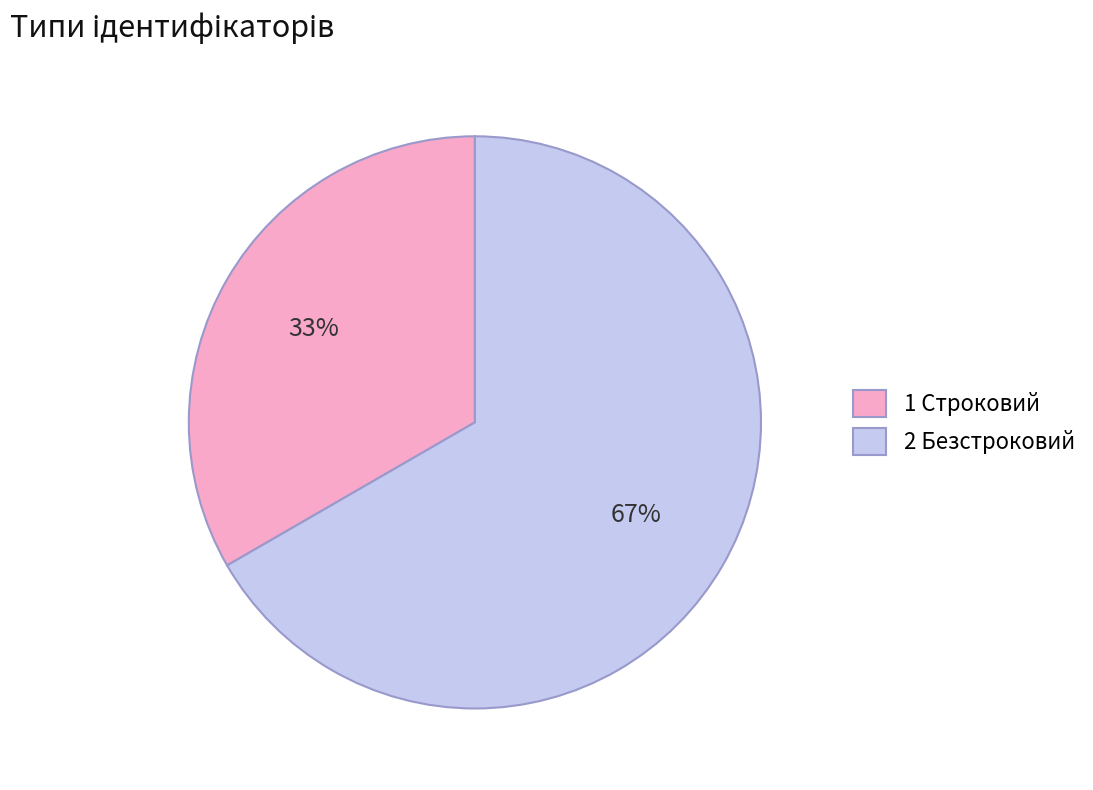

What is the majority slice?

2 Безстроковий